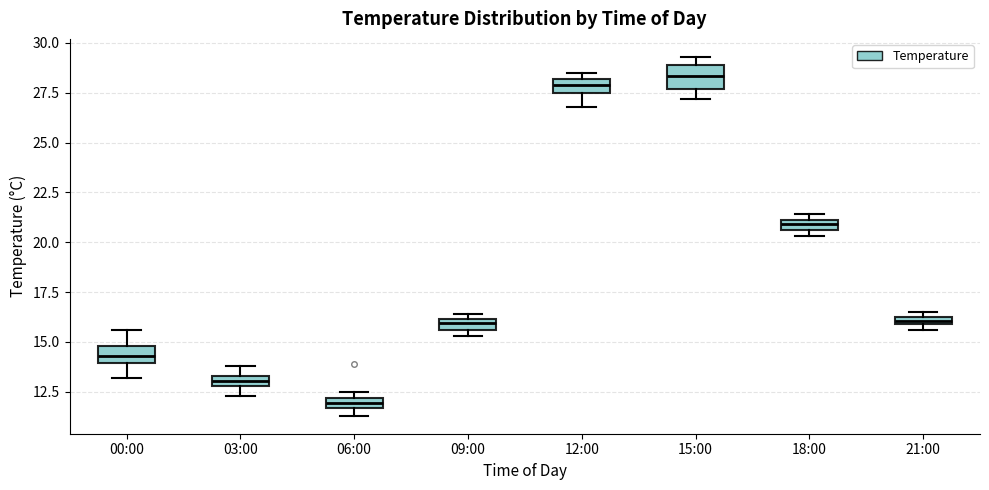

Where is the lower edge of the box for 18:00 on the y-axis? The values are not printed on the chart, so give them approximately, as read against the axis.

20.5